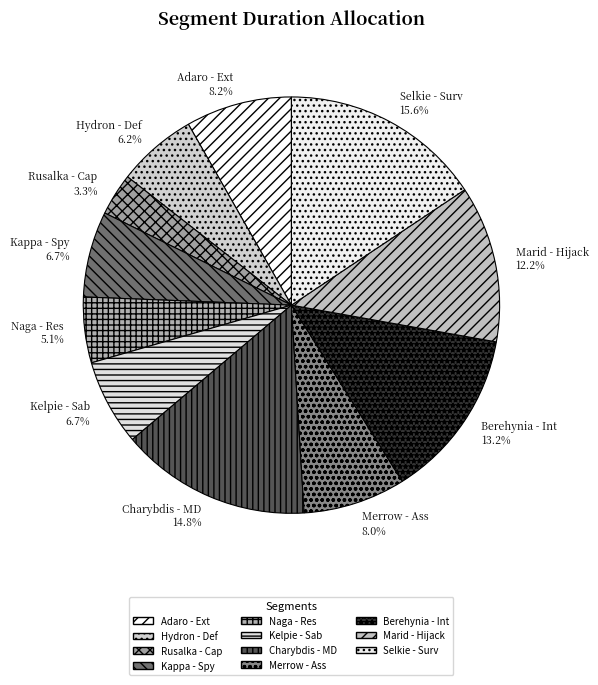

Which has a higher value, Kelpie - Sab or Selkie - Surv?

Selkie - Surv